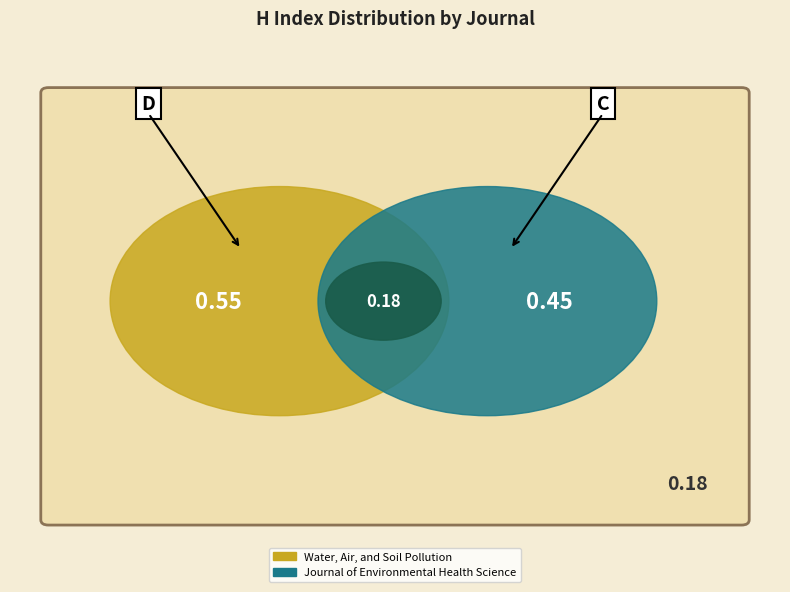

What is the ratio of the value at Water, Air, and Soil Pollution to the value at Journal of Environmental Health Science?

1.2